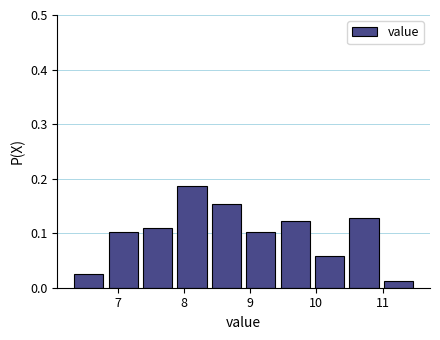

Which range on the x-axis has the tallest bar?

7.86 to 8.38